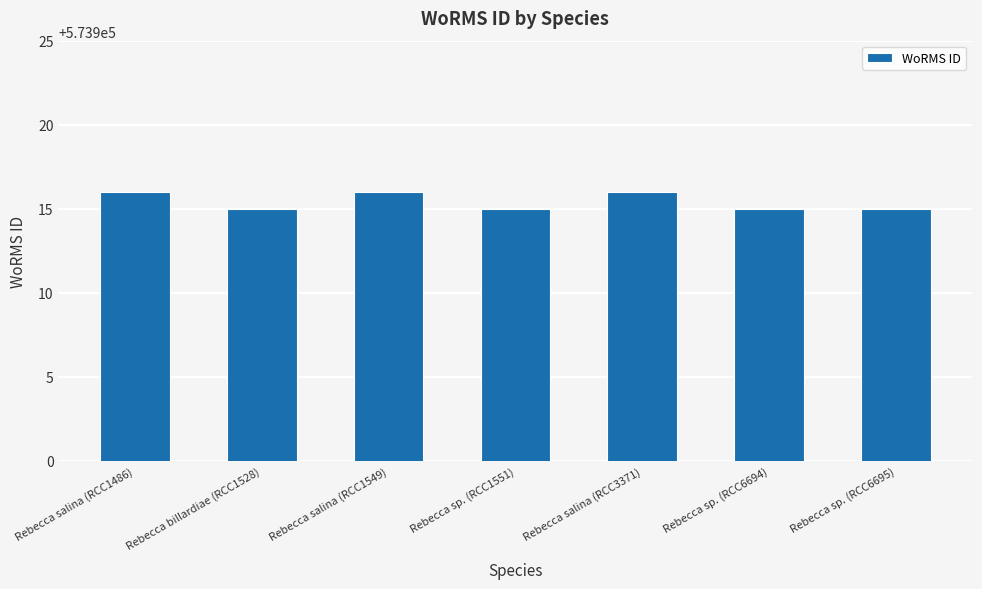

What is the minimum value shown in the chart?

573915